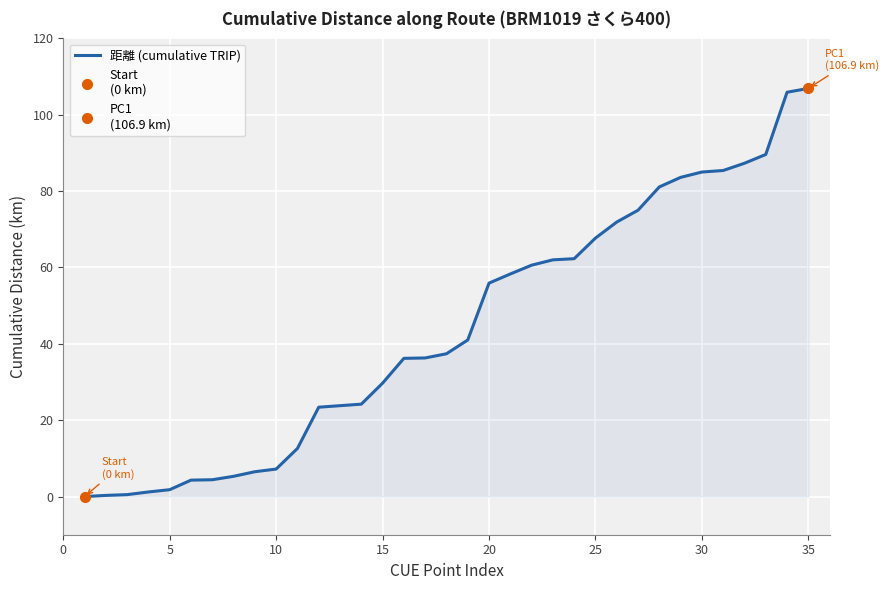

What is the greatest value displayed?

106.9